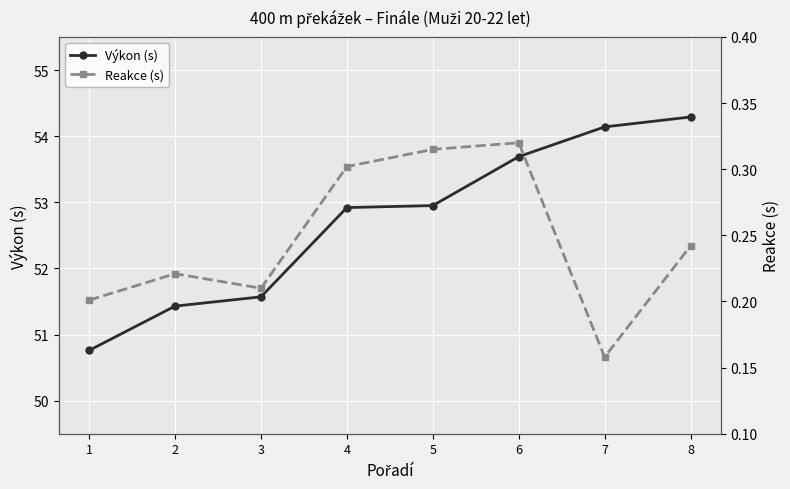

What are all the series names shown in the legend?

Výkon (s), Reakce (s)